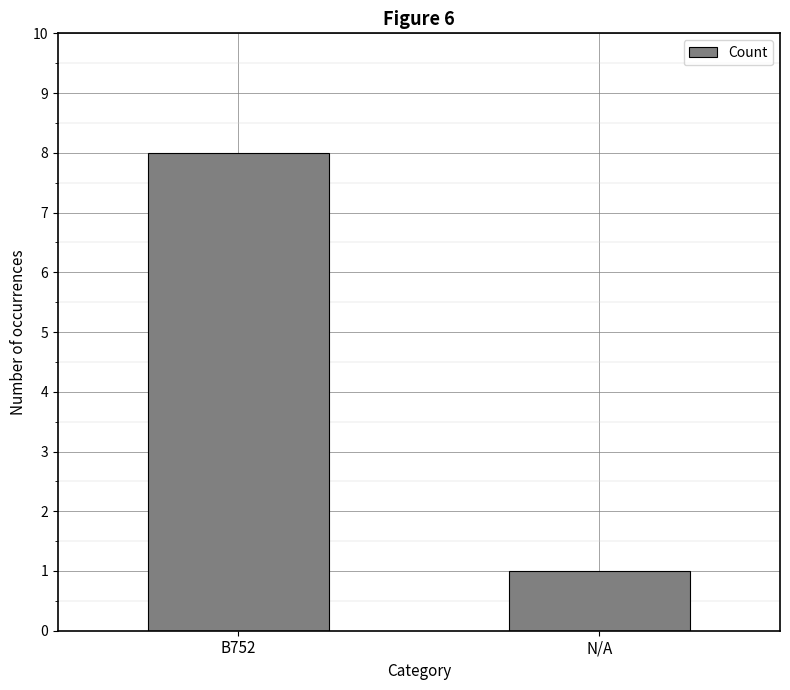

The value at B752 is 11. True or false?

False